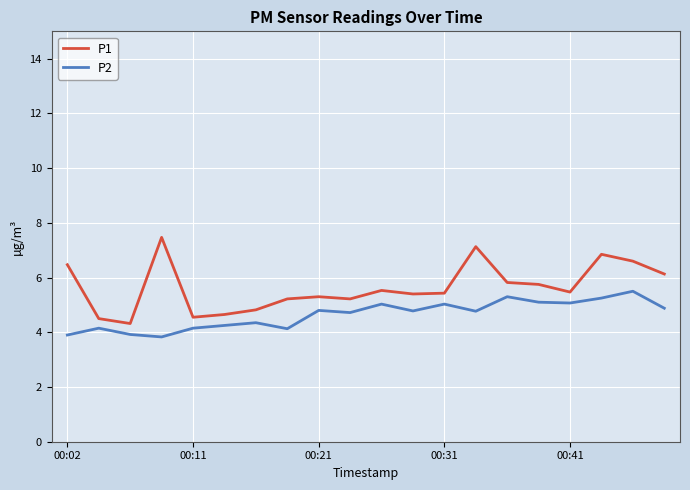

Which series has the widest spread of values?

P1